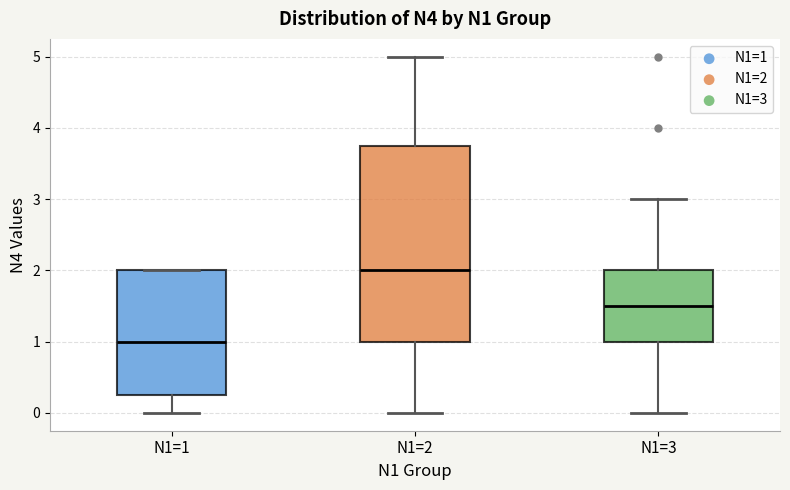

Reading left to right, transcribe this box plot: for each box, give where its median line is, the range the box spans, and where its two whiskers end, as read against the y-axis. The values are not printed on the chart, so give them approximately, as read against the axis.

N1=1: median 1.0, box 0.3 to 2.0, whiskers 0.0 to 2.0
N1=2: median 2.0, box 1.0 to 3.8, whiskers 0.0 to 5.0
N1=3: median 1.5, box 1.0 to 2.0, whiskers 0.0 to 3.0